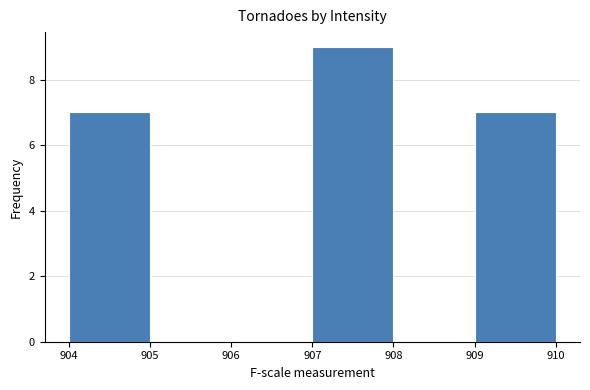

Reading left to right, transcribe this chart: for each bar, give the range it covers on the x-axis and its height. The values are not printed on the chart, so give them approximately, as read against the axis.

904 to 905: 7
905 to 906: 0
906 to 907: 0
907 to 908: 9
908 to 909: 0
909 to 910: 7